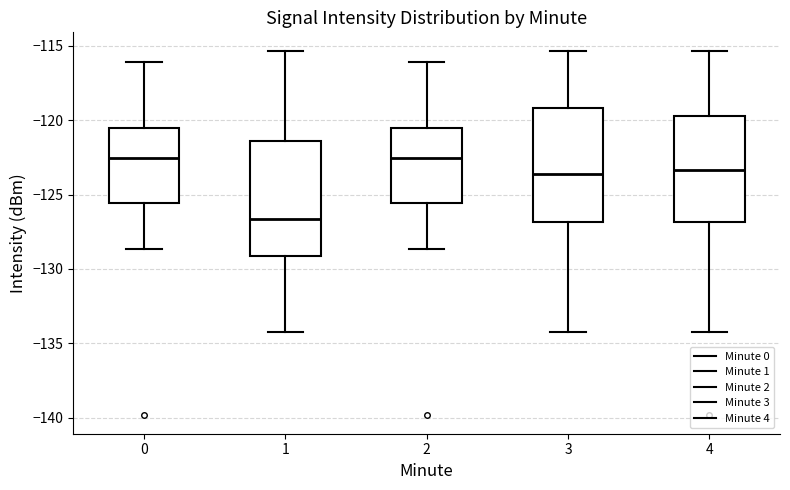

Where does the median line of the box at x = 3 sit on the y-axis? The values are not printed on the chart, so give them approximately, as read against the axis.

-123.5